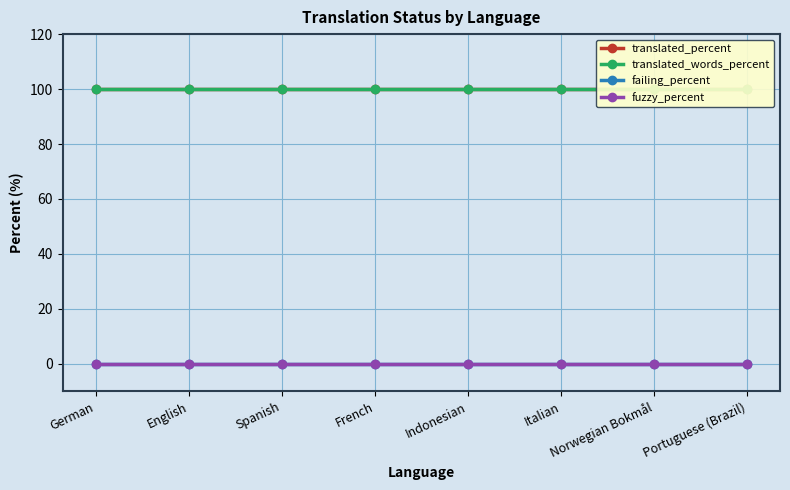

At which label is translated_words_percent closest to 100?

German